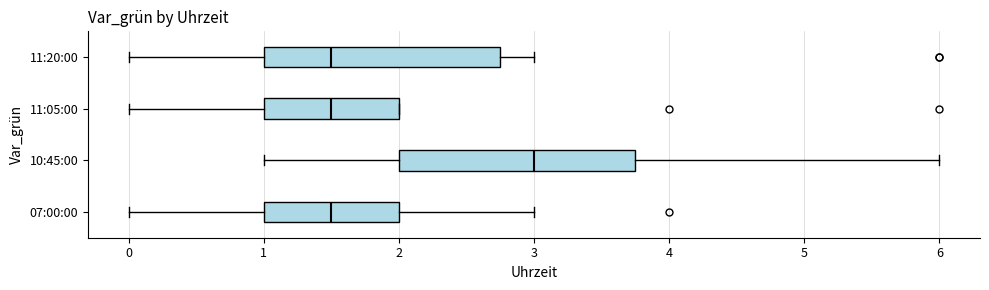

Which box has the furthest to the right median line?

10:45:00